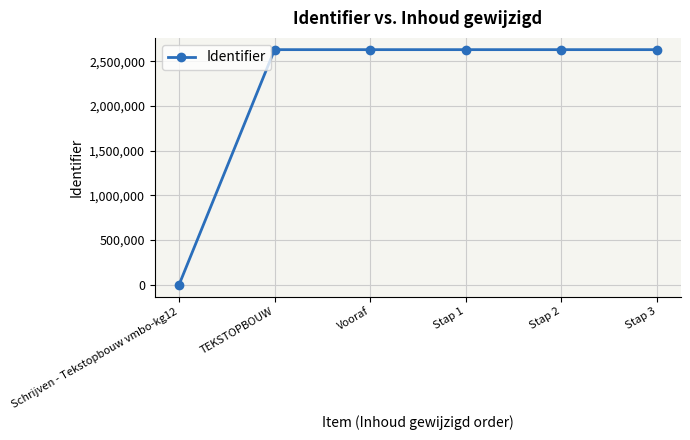

What is the ratio of the value at TEKSTOPBOUW to the value at Vooraf?

1.0